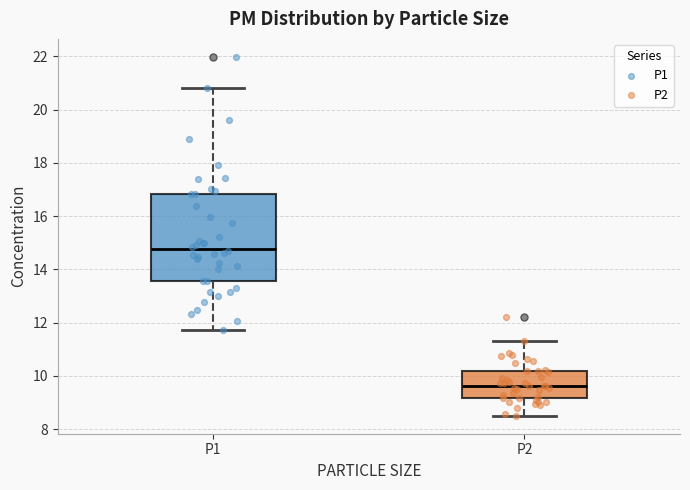

Which box's median line is the highest?

P1